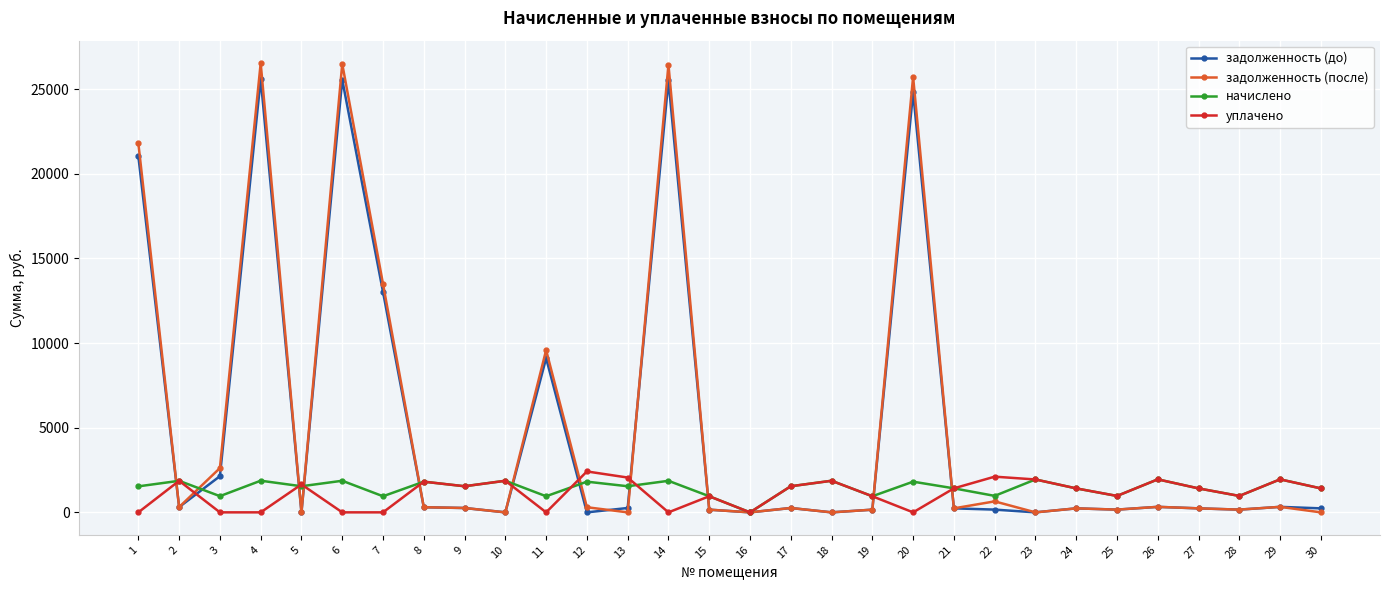

Where is the first local minimum for задолженность (после)?

2